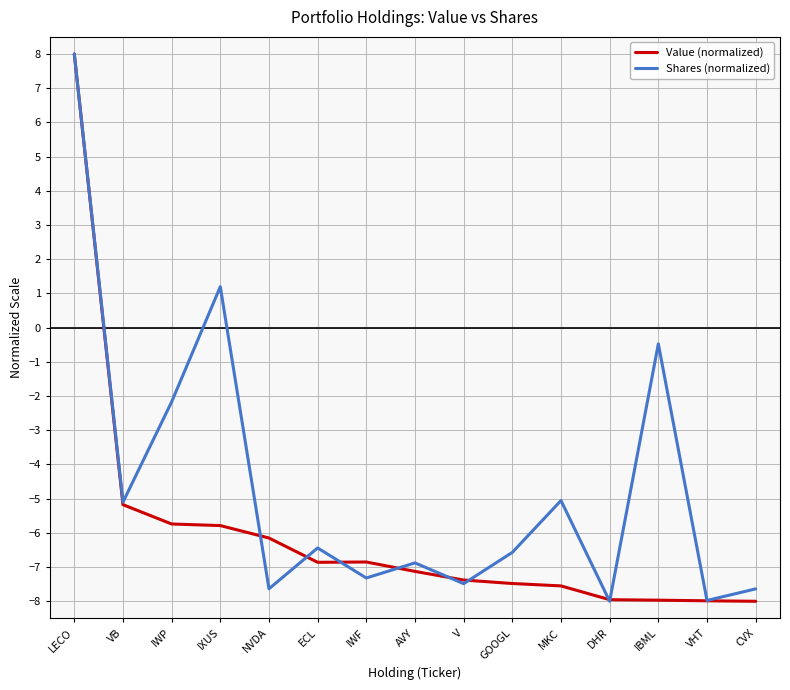

Rank the series by their average value, from highest to lowest.

Shares (normalized), Value (normalized)